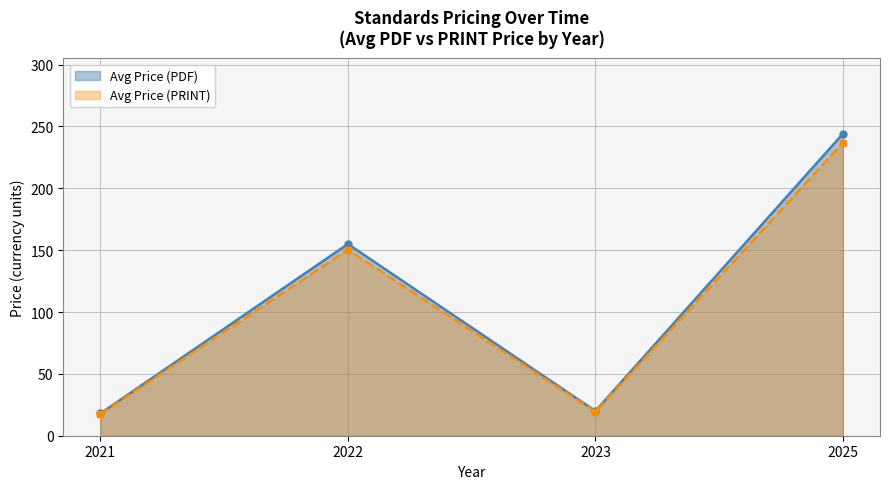

Which category has the highest value across all series?

2025